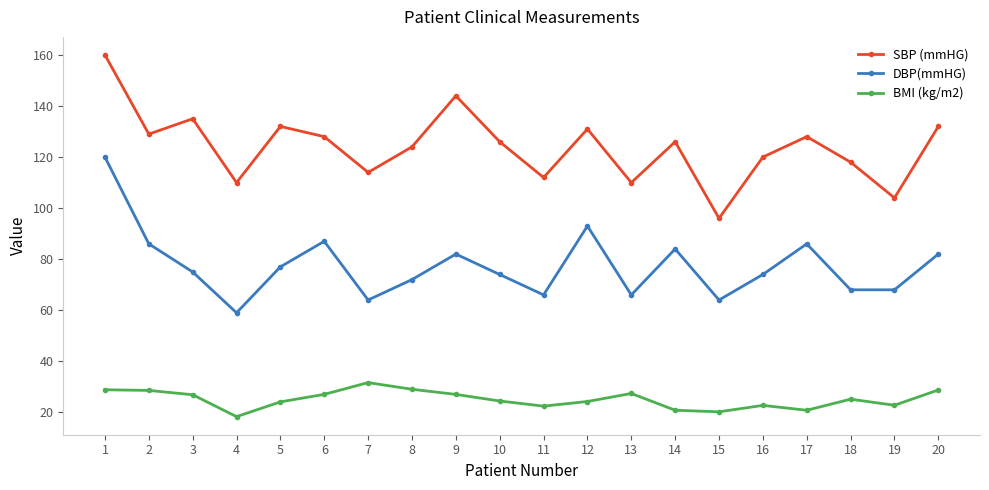

Is it true that SBP (mmHG) equals 88.4 at 6?

False